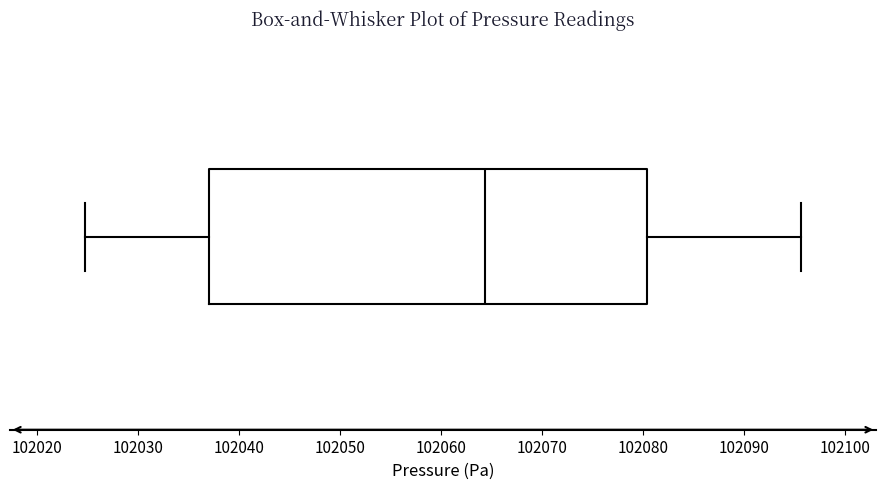

Read this box plot against the x-axis: the position of the median line, the range covered by the box, and the ends of both whiskers. The values are not printed on the chart, so give them approximately, as read against the axis.

median 102064, box 102037 to 102080, whiskers 102025 to 102096